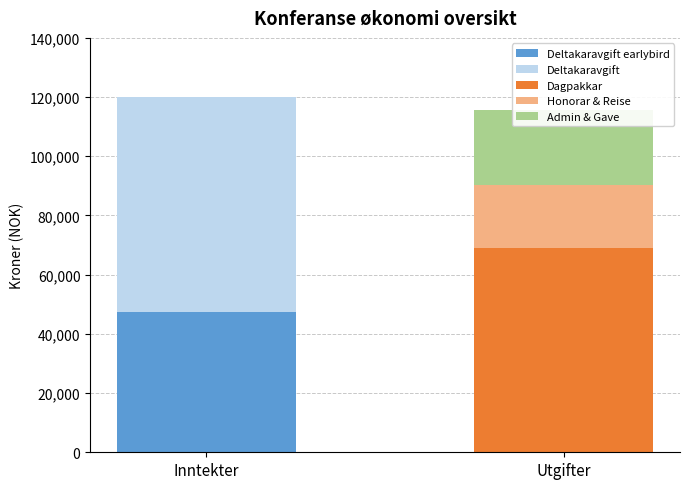

What is the sum of the Deltakaravgift earlybird values at Inntekter and Utgifter?

47500